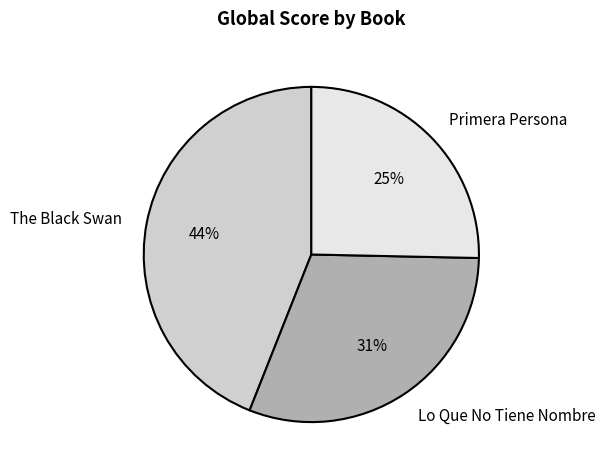

Combined, do The Black Swan and Primera Persona account for over 50%?

Yes